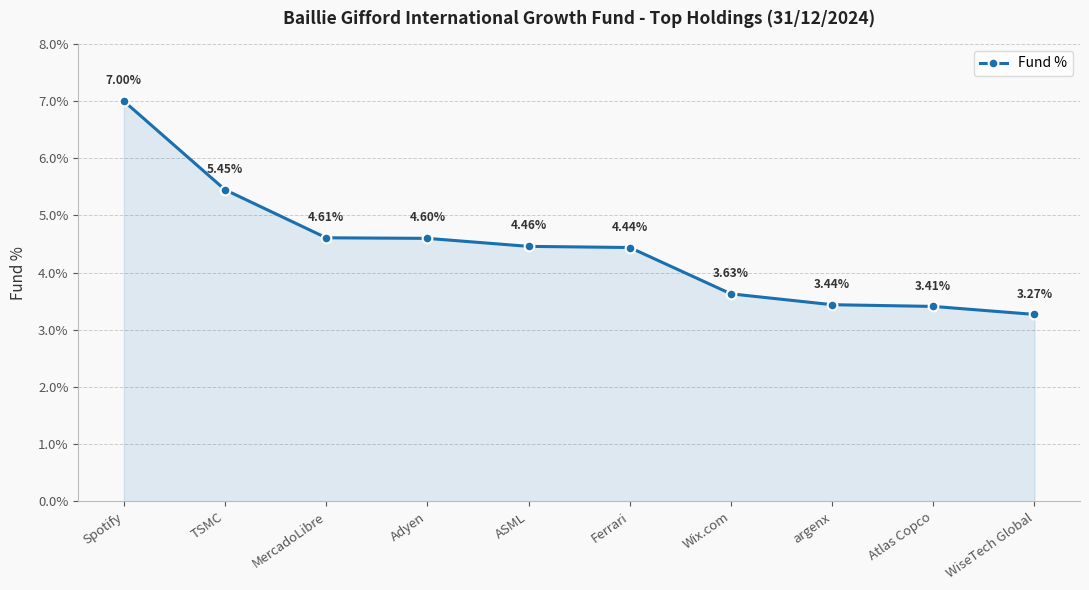

What is the difference between the maximum and minimum values?

3.7